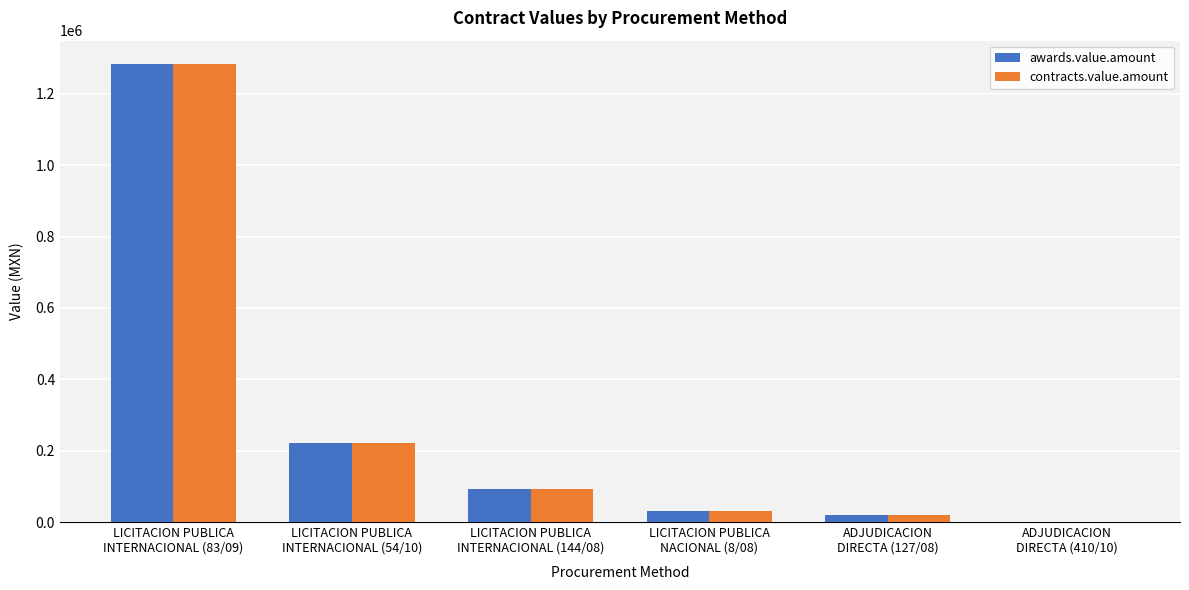

What is the highest value of the awards.value.amount series?

1285021.5